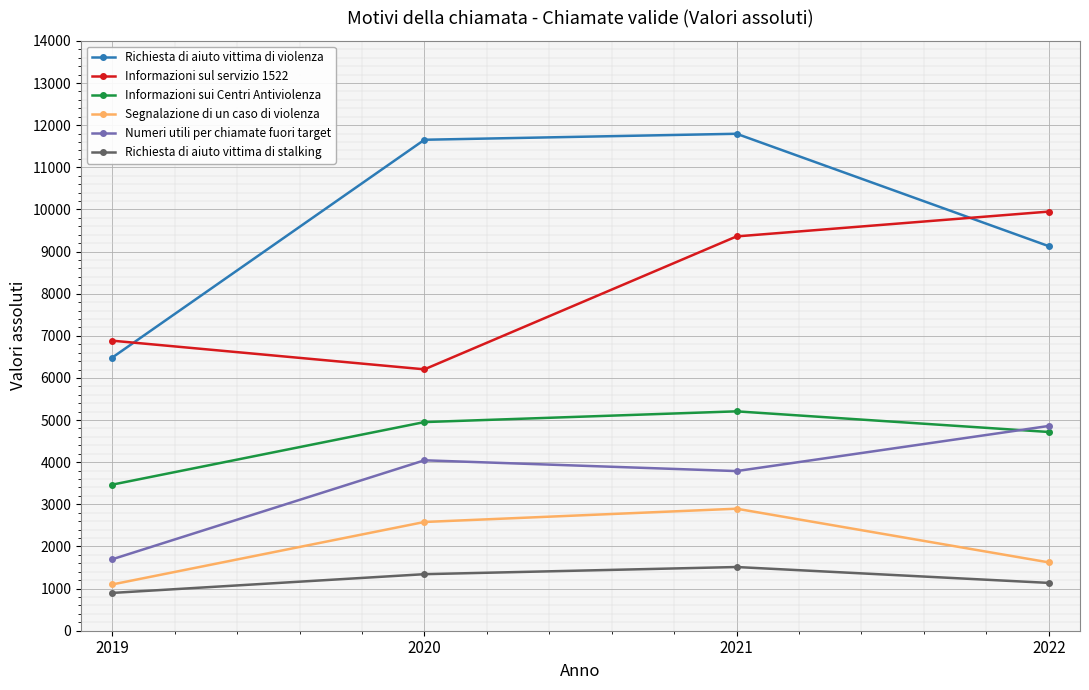

Where is Informazioni sui Centri Antiviolenza nearest to the value 4337?

2022